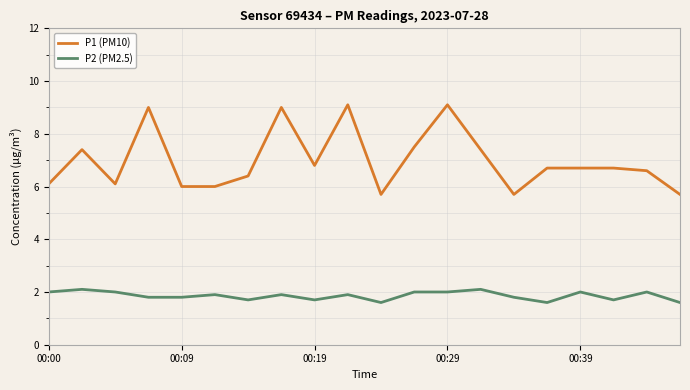

Which series has the largest total across all categories?

P1 (PM10)